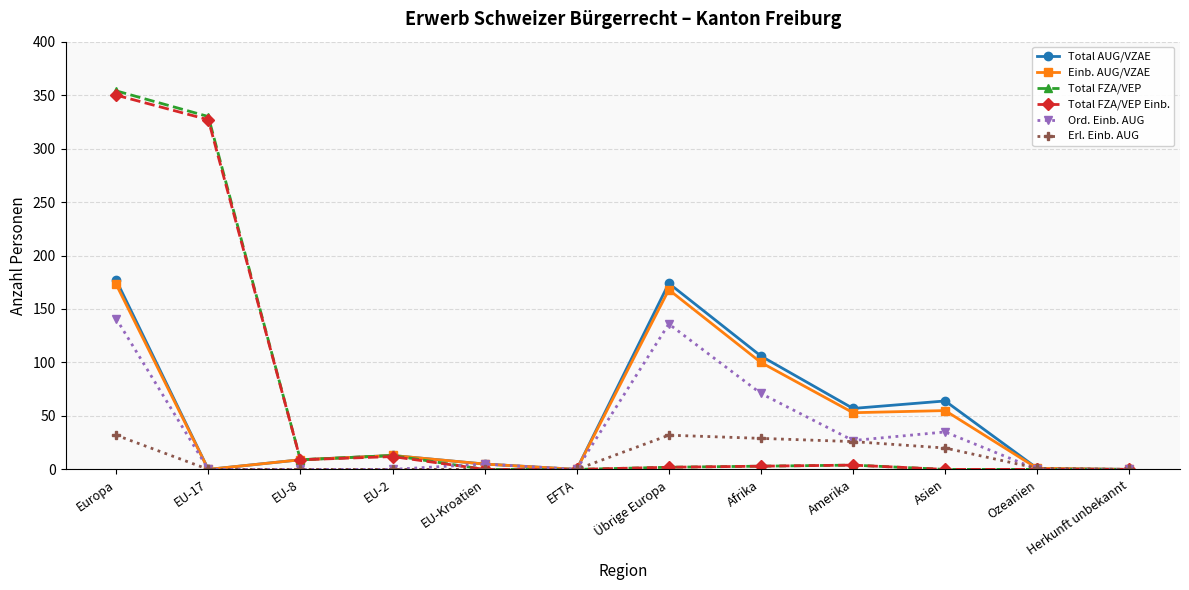

Where is the first local minimum for Einb. AUG/VZAE?

EU-17